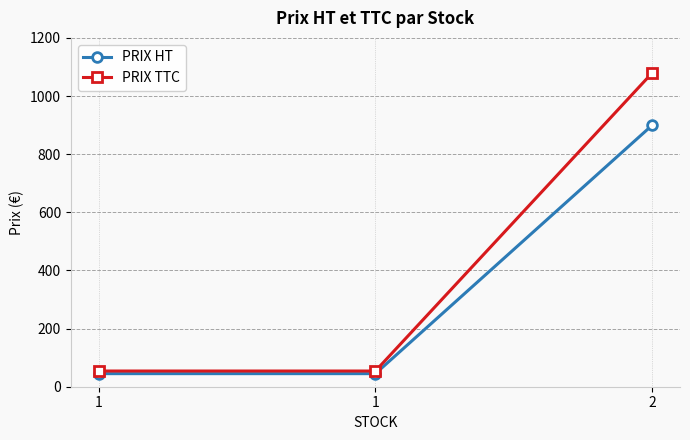

What are all the series names shown in the legend?

PRIX HT, PRIX TTC